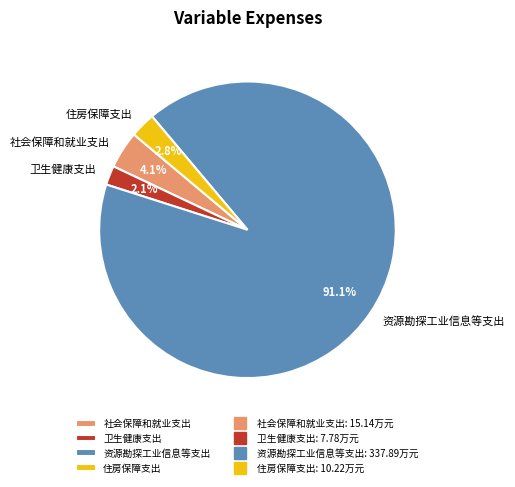

To the nearest percent, what is the difference between the 资源勘探工业信息等支出 and 卫生健康支出 slice percentages?

89%